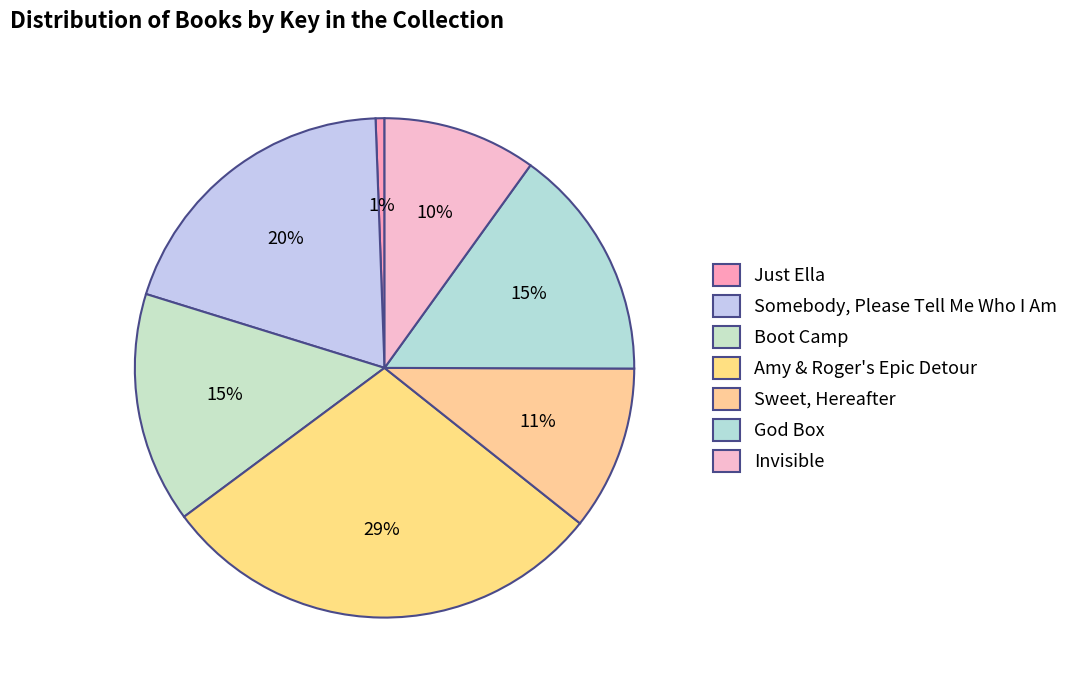

To the nearest percent, what is the combined percentage of God Box and Invisible?

25%